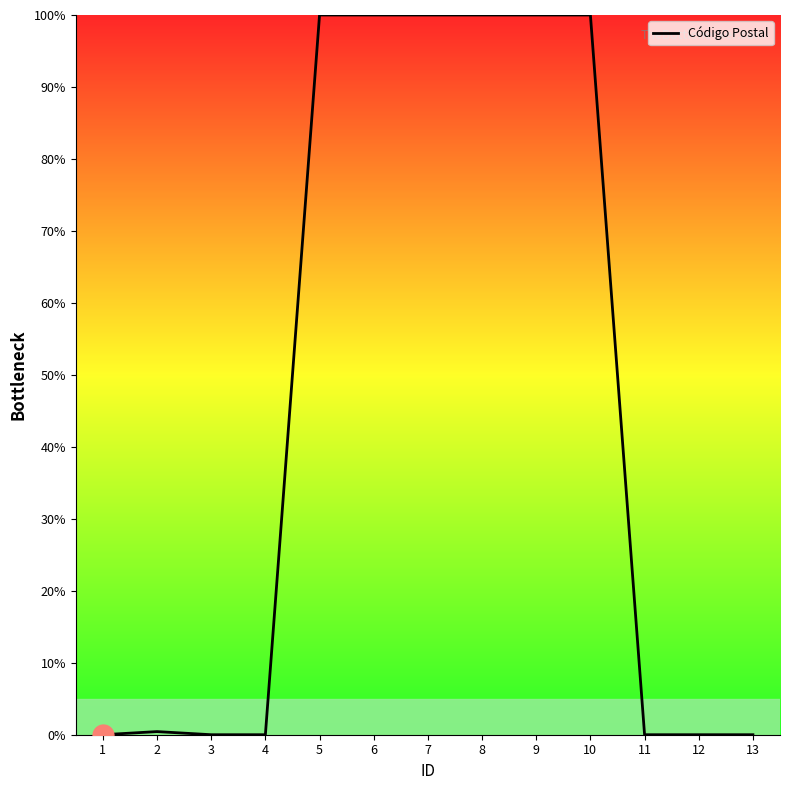

Reading left to right, what are all the values shown in this chart?

1=0.0	2=0.4	3=0.0	4=0.0	5=100.0	6=100.0	7=100.0	8=100.0	9=100.0	10=100.0	11=0.0	12=0.0	13=0.0